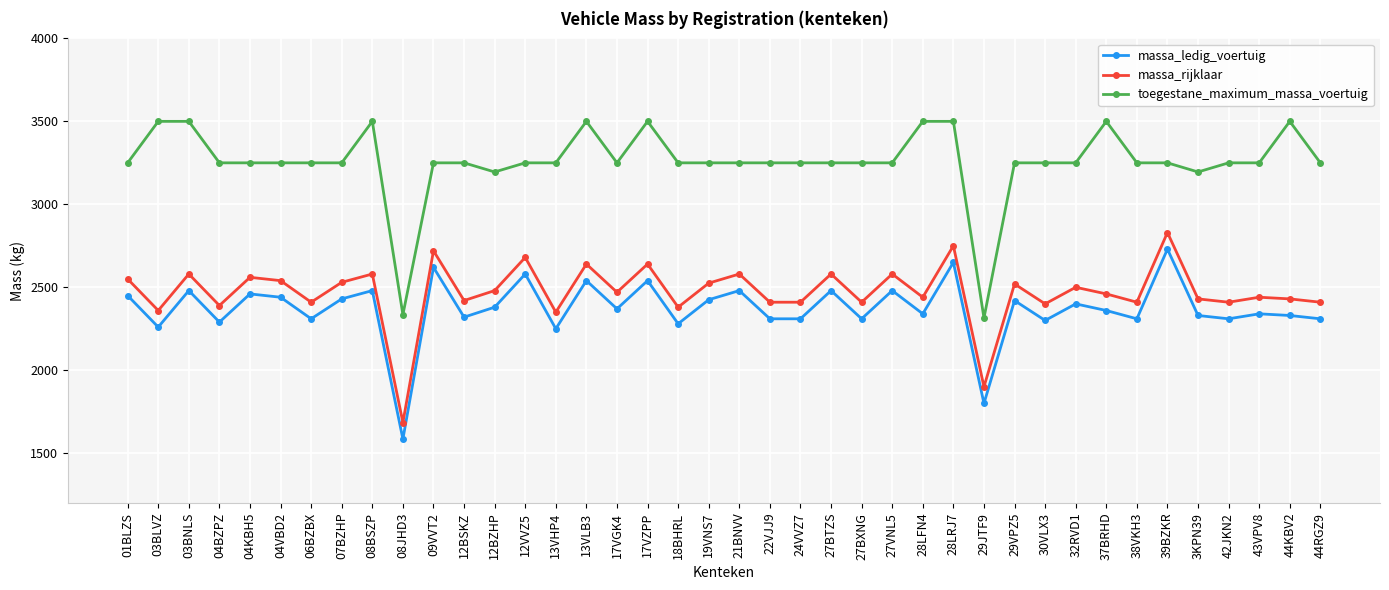

What is the spread (max minus min) of values at 39BZKR?

520